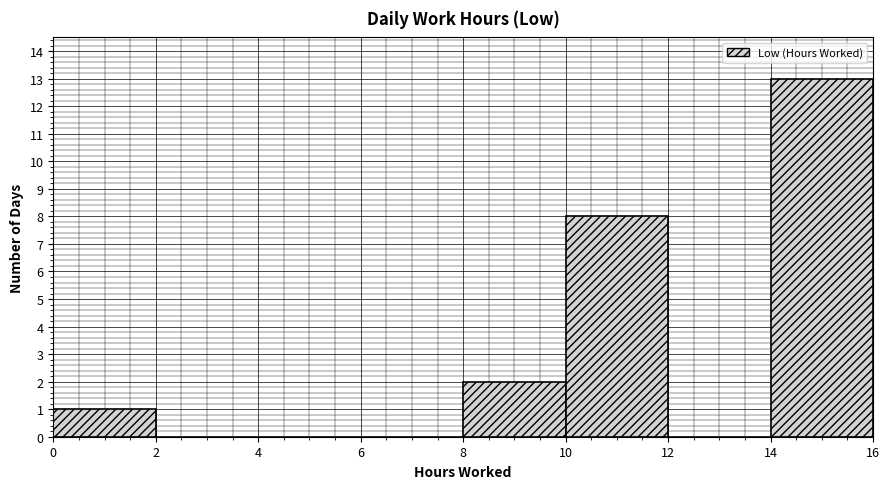

Reading left to right, list every bar in this chart as the range it spans on the x-axis followed by its height. The values are not printed on the chart, so give them approximately, as read against the axis.

0 to 2: 1
2 to 4: 0
4 to 6: 0
6 to 8: 0
8 to 10: 2
10 to 12: 8
12 to 14: 0
14 to 16: 13